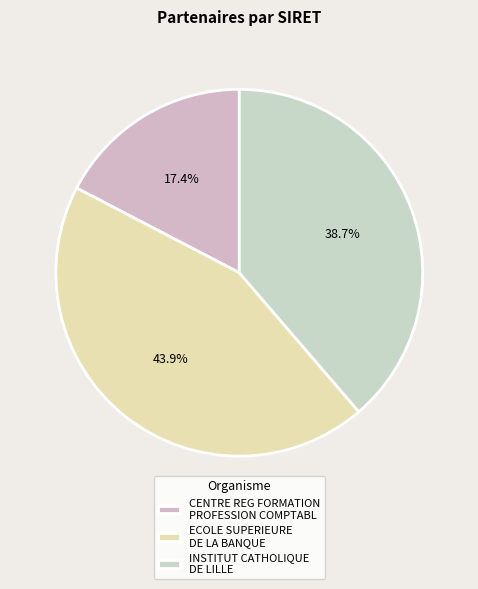

What percentage is NOT represented by INSTITUT CATHOLIQUE DE LILLE?

61.3%